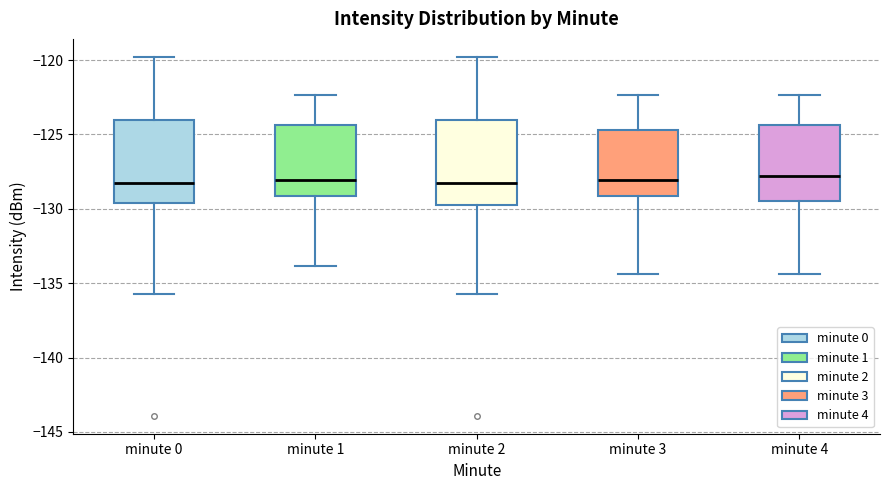

Where does the median line of the box for minute 1 sit on the y-axis? The values are not printed on the chart, so give them approximately, as read against the axis.

-128.0